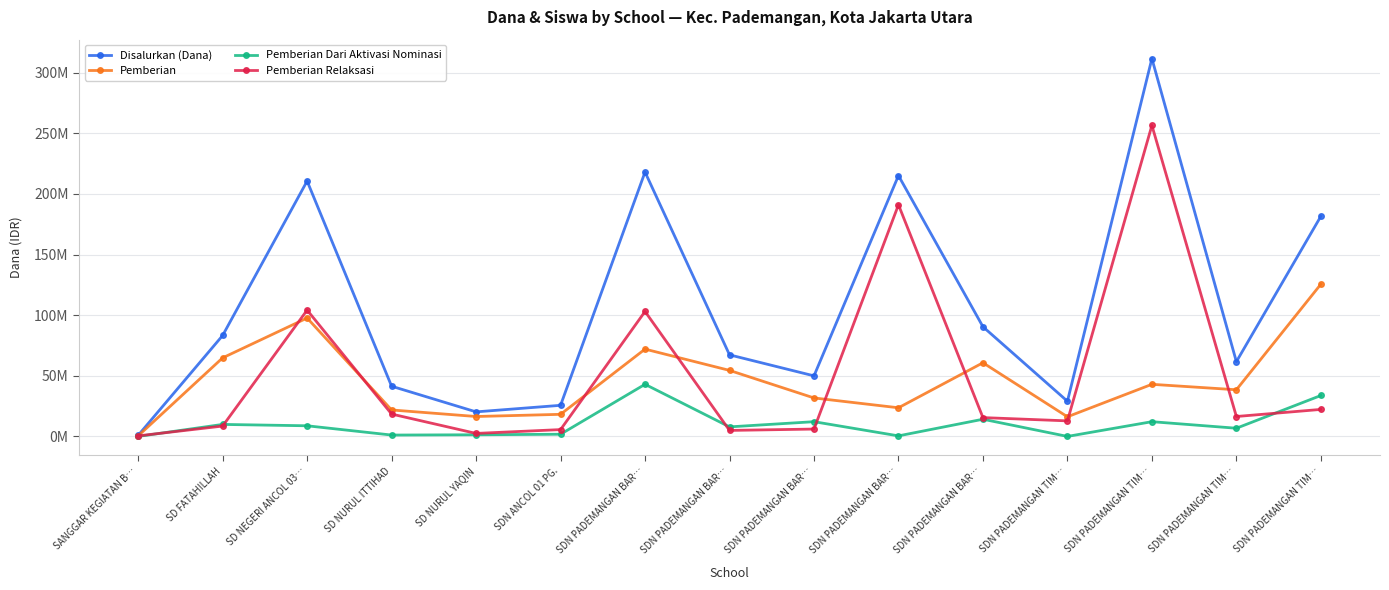

Is this an area chart (filled region under the line)?

No